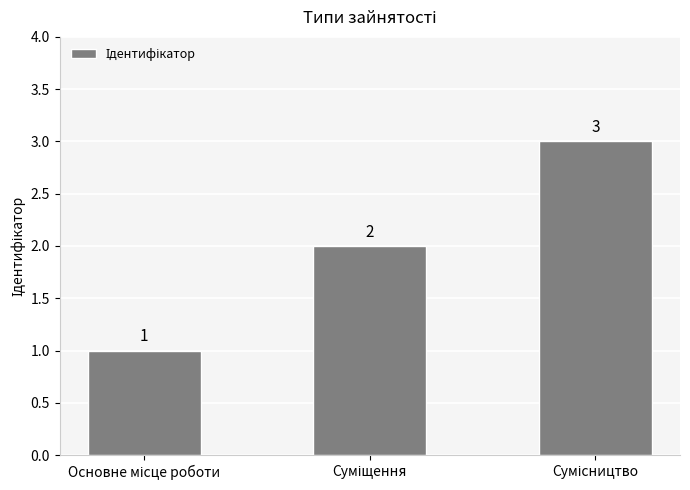

How many values are between 1 and 3?

3